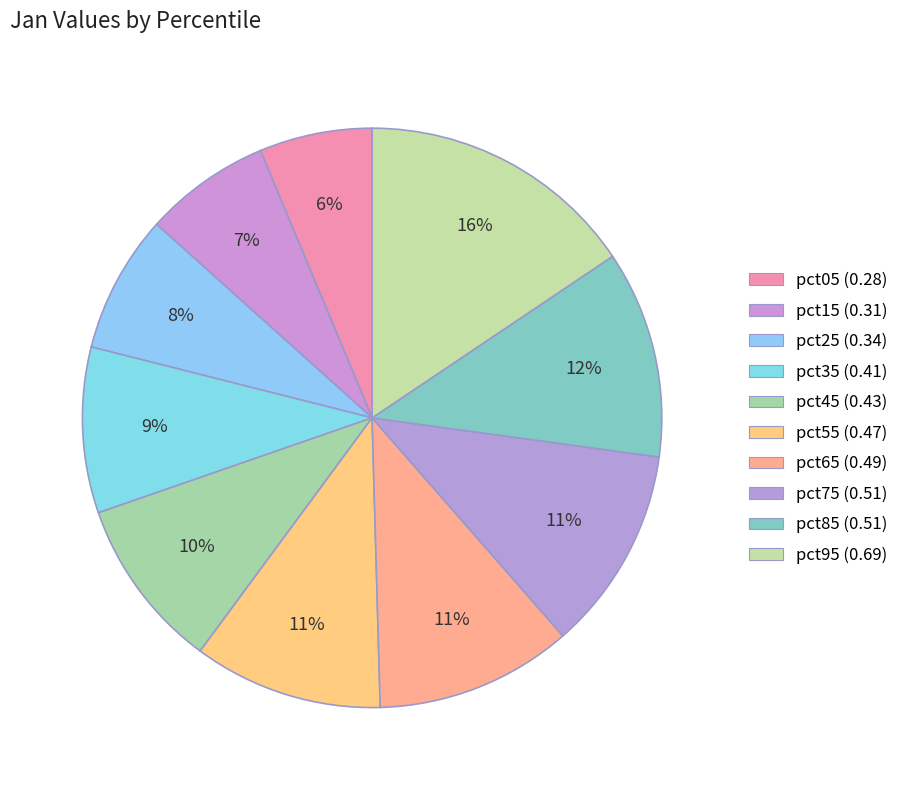

What percentage is the pct25 slice, to the nearest percent?

8%